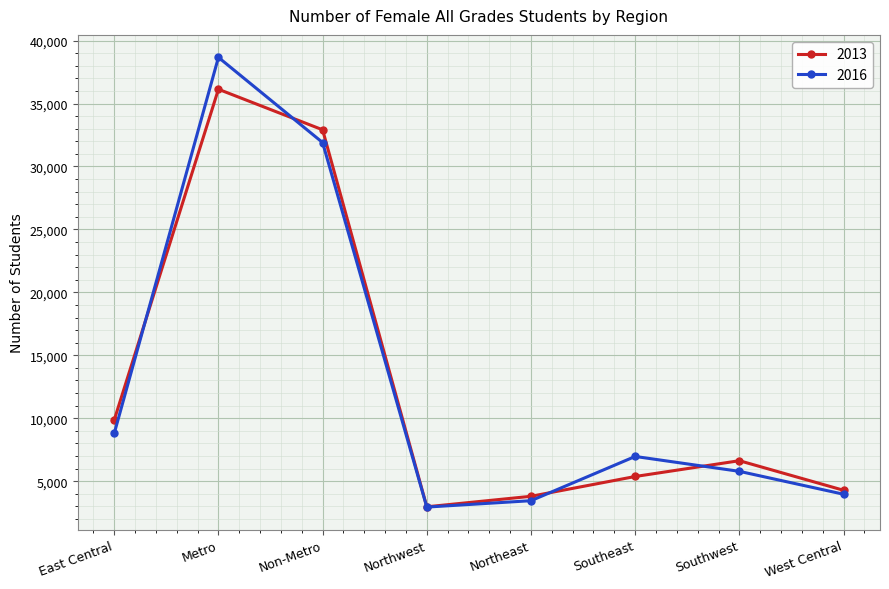

How many lines are shown in the chart?

2